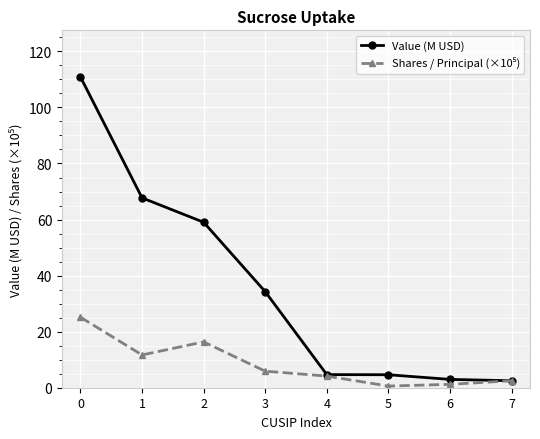

At how many categories does at least one series exceed 104?

1